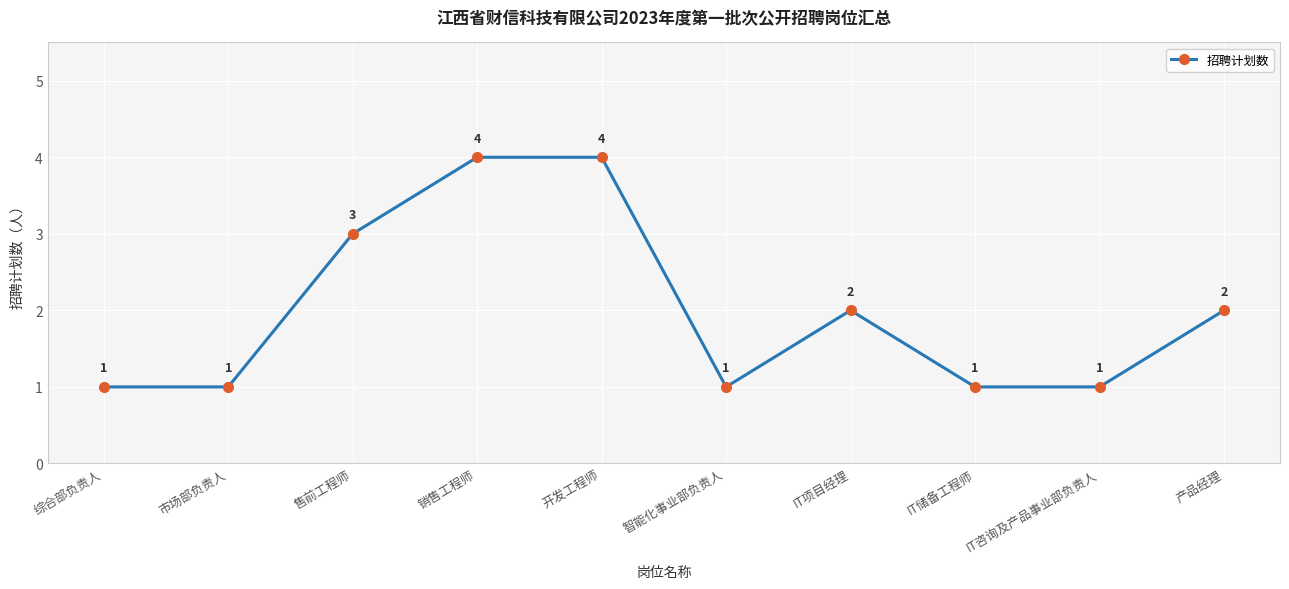

What is the difference between the maximum and minimum values?

3